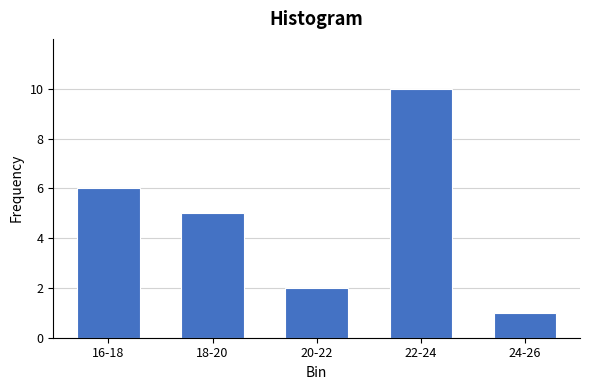

Reading left to right, what are all the values shown in this chart?

16-18=6	18-20=5	20-22=2	22-24=10	24-26=1